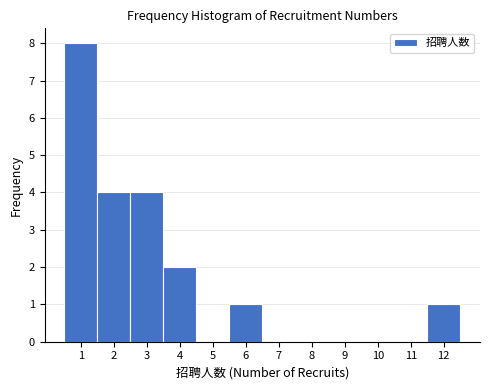

Reading left to right, transcribe this chart: for each bar, give the range it covers on the x-axis and its height. The values are not printed on the chart, so give them approximately, as read against the axis.

0.5 to 1.5: 8
1.5 to 2.5: 4
2.5 to 3.5: 4
3.5 to 4.5: 2
4.5 to 5.5: 0
5.5 to 6.5: 1
6.5 to 7.5: 0
7.5 to 8.5: 0
8.5 to 9.5: 0
9.5 to 10.5: 0
10.5 to 11.5: 0
11.5 to 12.5: 1